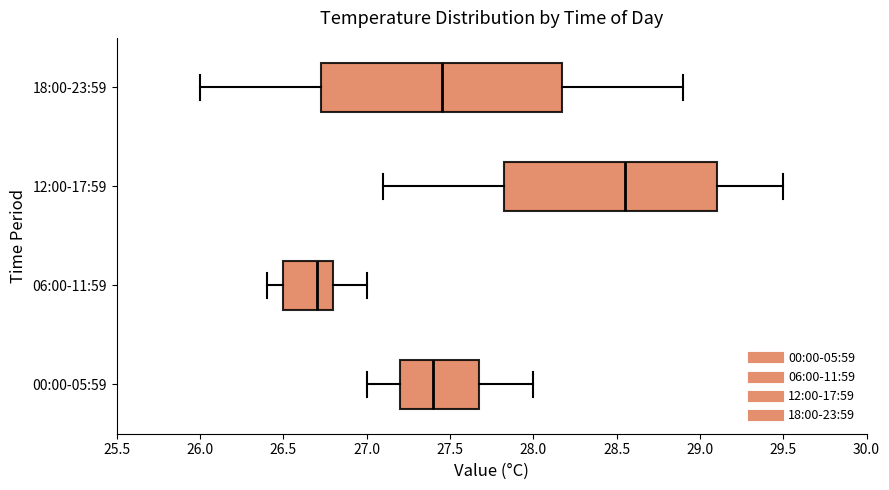

Which box is the widest, from its left edge to its right edge?

18:00-23:59